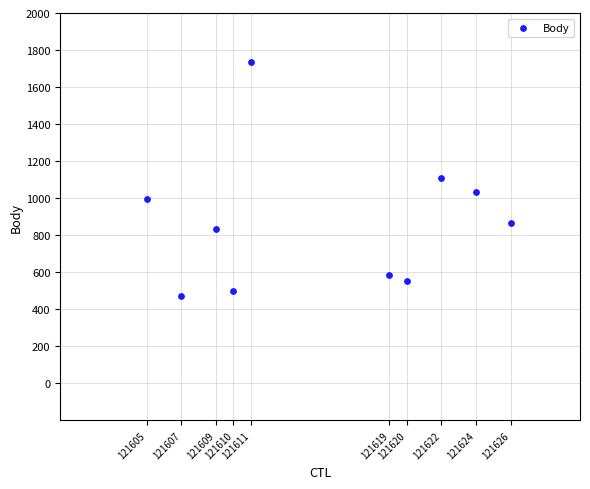

What is the range of Y values (max minus min)?

1263